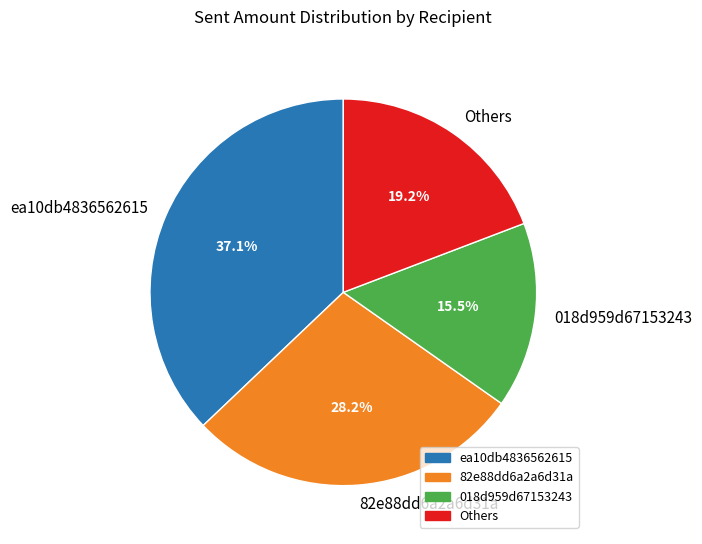

What percentage is NOT represented by 82e88dd6a2a6d31a?

71.8%